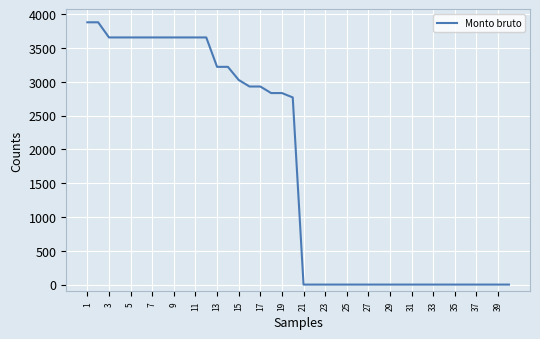

What is the difference between the maximum and minimum values?

3880.6